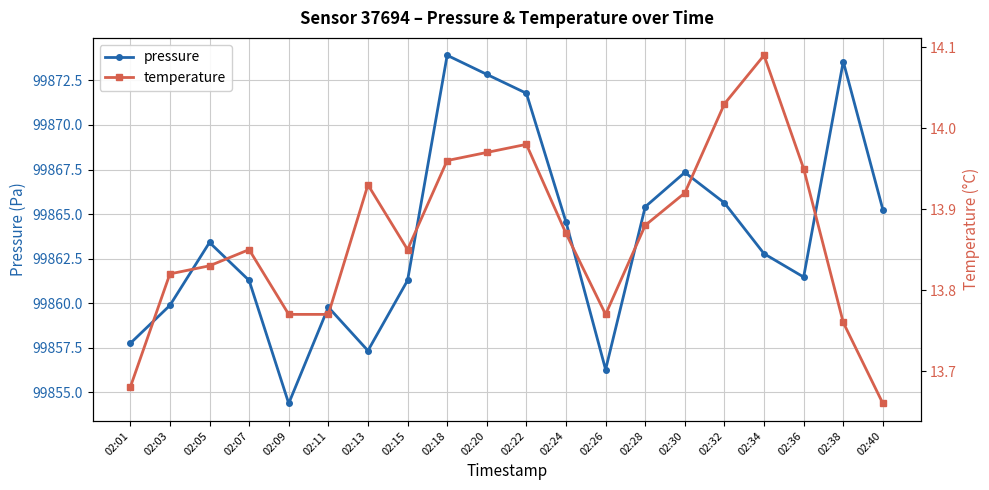

Reading right to left, transcribe all the data shown in this chart.

pressure: 02:40=99865.2	02:38=99873.6	02:36=99861.5	02:34=99862.8	02:32=99865.6	02:30=99867.3	02:28=99865.4	02:26=99856.3	02:24=99864.6	02:22=99871.8	02:20=99872.8	02:18=99873.9	02:15=99861.3	02:13=99857.3	02:11=99859.8	02:09=99854.4	02:07=99861.3	02:05=99863.4	02:03=99859.9	02:01=99857.8
temperature: 02:40=13.7	02:38=13.8	02:36=13.9	02:34=14.1	02:32=14.0	02:30=13.9	02:28=13.9	02:26=13.8	02:24=13.9	02:22=14.0	02:20=14.0	02:18=14.0	02:15=13.8	02:13=13.9	02:11=13.8	02:09=13.8	02:07=13.8	02:05=13.8	02:03=13.8	02:01=13.7